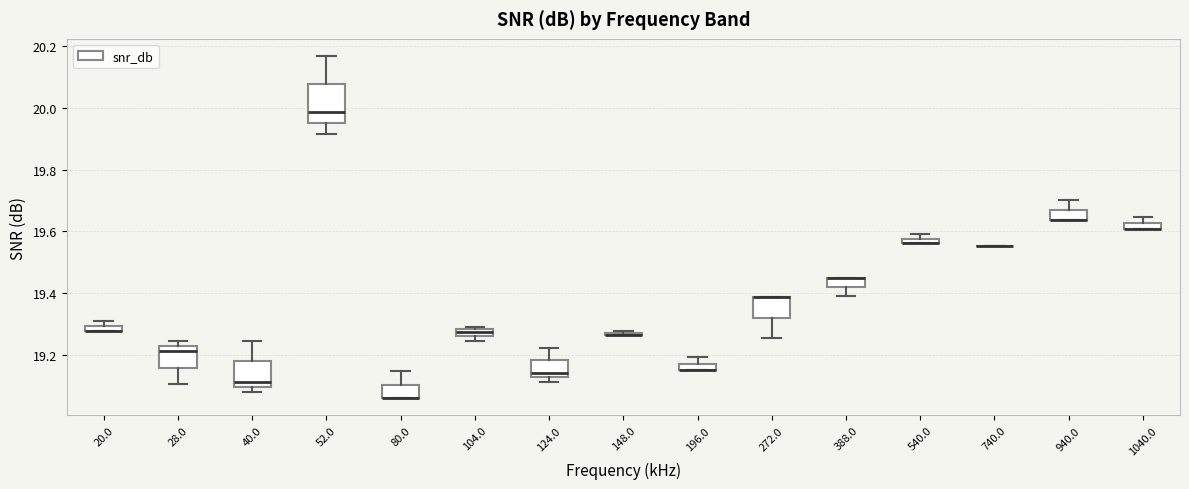

Where does the lower whisker of the box at x = 52.0 end on the y-axis? The values are not printed on the chart, so give them approximately, as read against the axis.

19.92